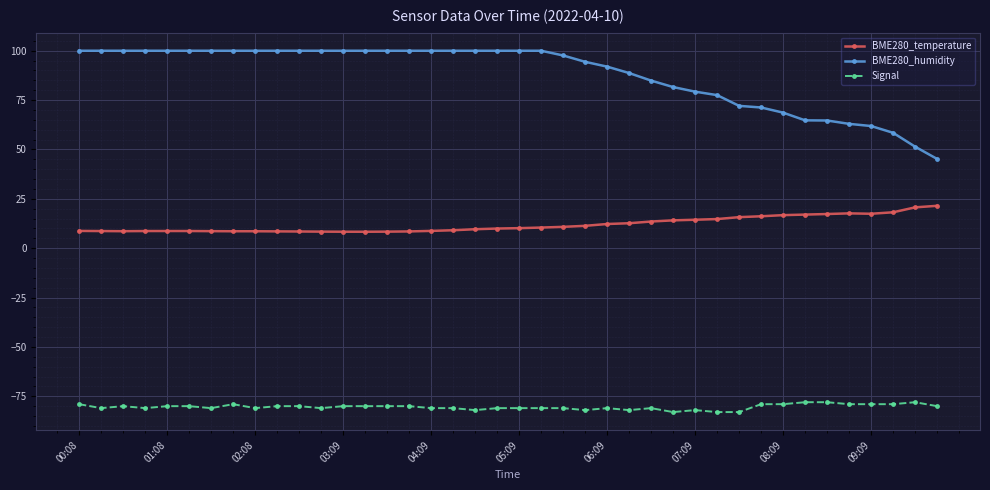

True or false: BME280_temperature has more than 0 points higher than both neighbors.

True